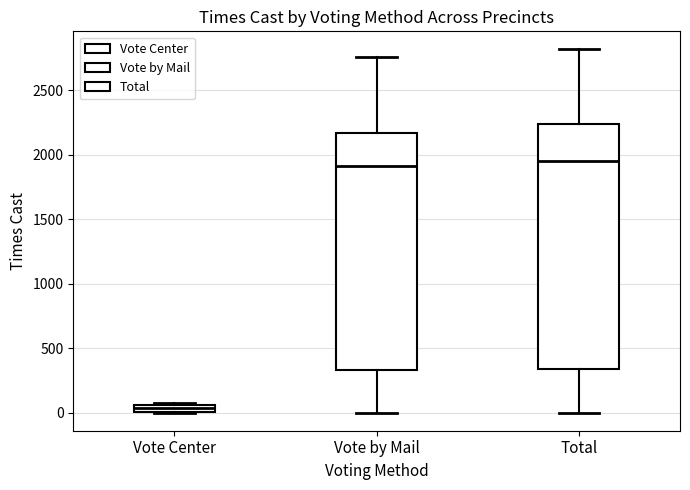

Where does the upper whisker of the box for Total end on the y-axis? The values are not printed on the chart, so give them approximately, as read against the axis.

2800